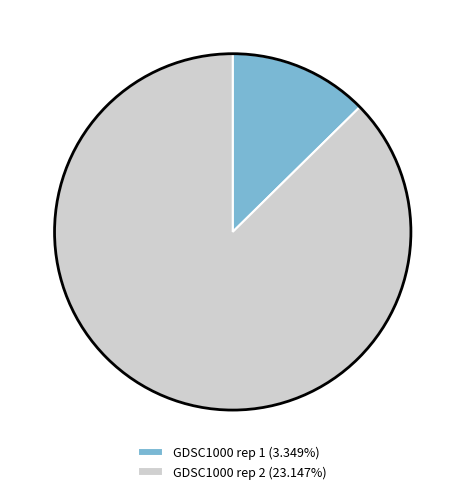

Is the sum of GDSC1000 rep 1 (3.349%) and GDSC1000 rep 2 (23.147%) greater than half?

Yes